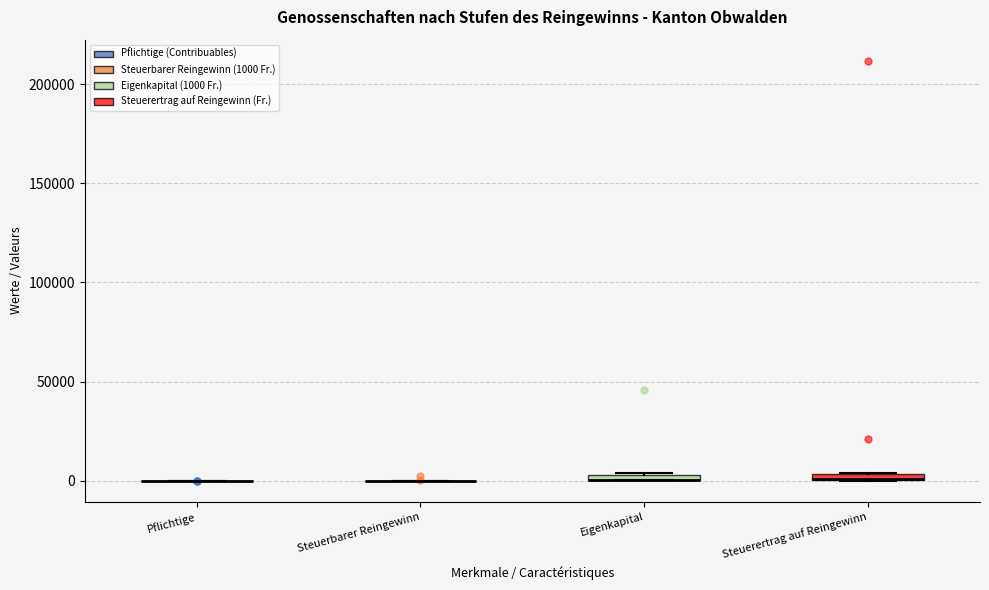

Where is the upper edge of the box for Eigenkapital on the y-axis? The values are not printed on the chart, so give them approximately, as read against the axis.

5000